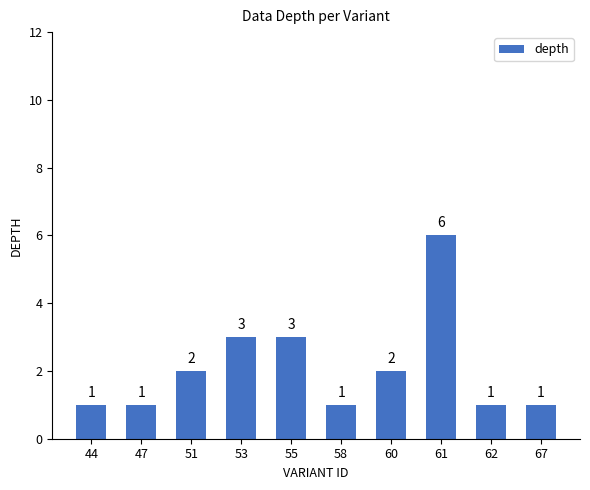

Are the bars grouped side by side (vs. stacked)?

No